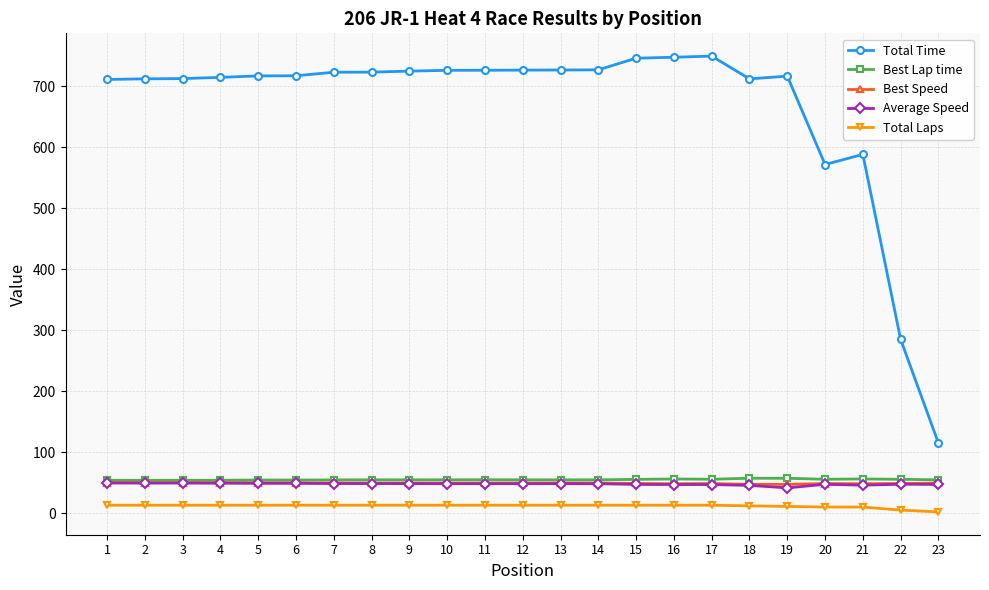

The value of Best Speed at 18 is 47.2. True or false?

True